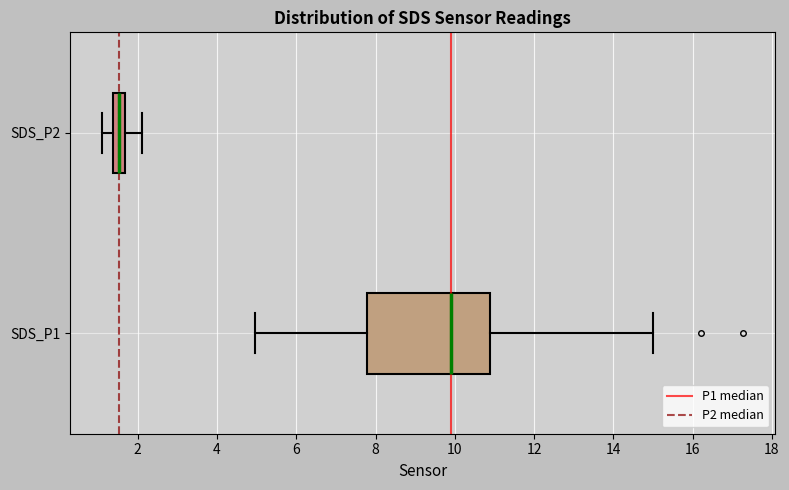

Comparing the boxes themselves (not the whiskers), which one is the widest?

SDS_P1